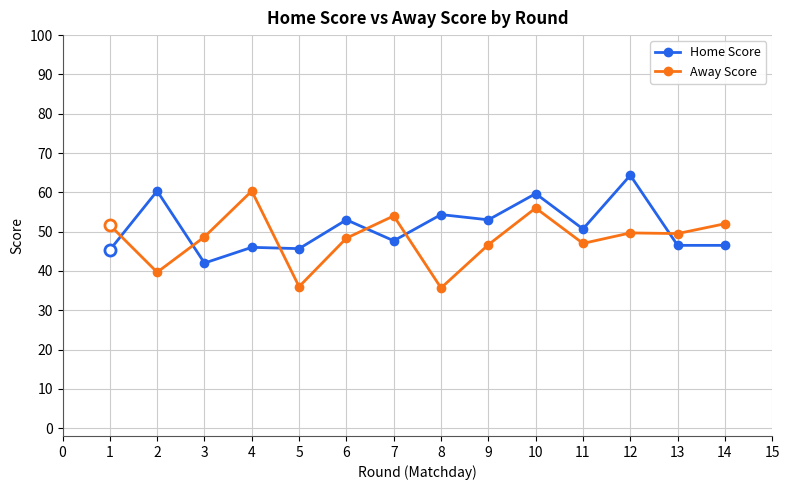

How many data points in Home Score are above 50?

7